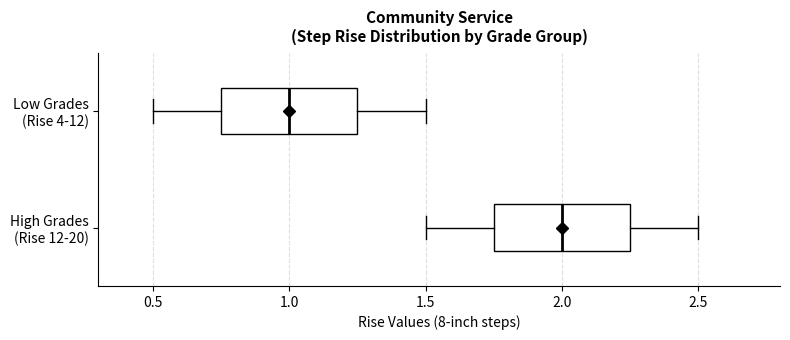

Reading bottom to top, transcribe this box plot: for each box, give where its median line is, the range the box spans, and where its two whiskers end, as read against the x-axis. The values are not printed on the chart, so give them approximately, as read against the axis.

High Grades (Rise 12-20): median 2.00, box 1.75 to 2.25, whiskers 1.50 to 2.50
Low Grades (Rise 4-12): median 1.00, box 0.75 to 1.25, whiskers 0.50 to 1.50